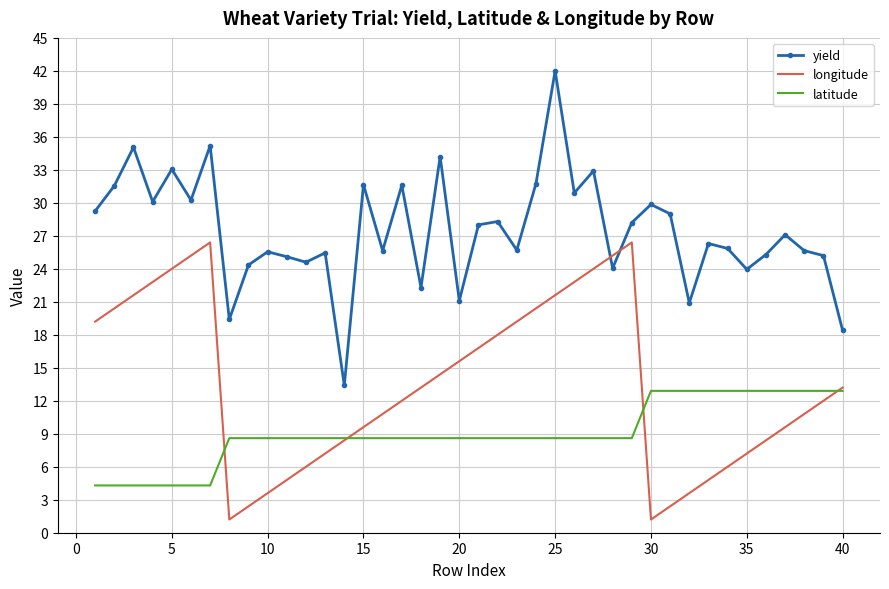

Which series has the largest range (max minus min)?

yield